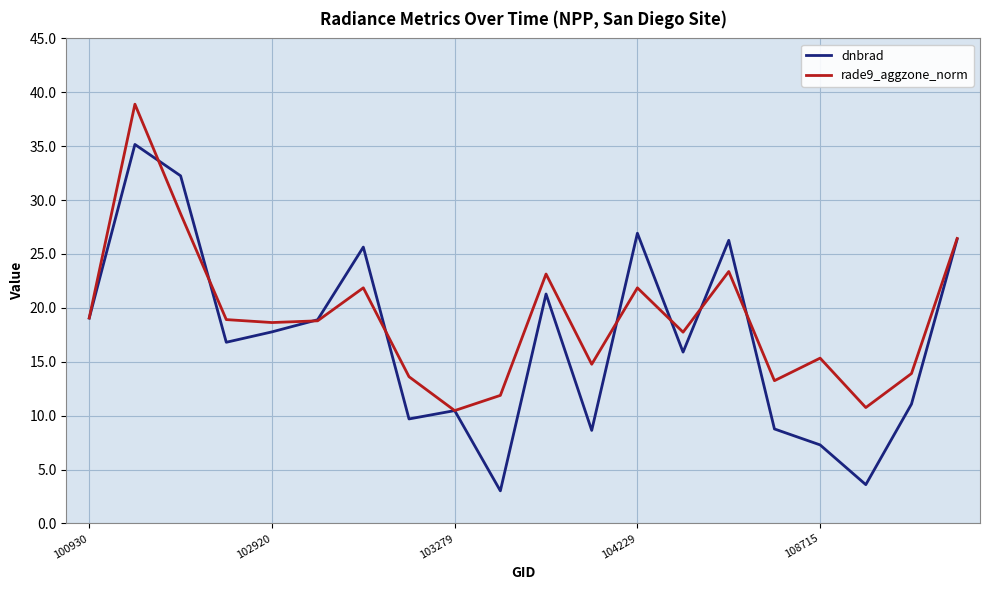

Which series has the largest range (max minus min)?

dnbrad